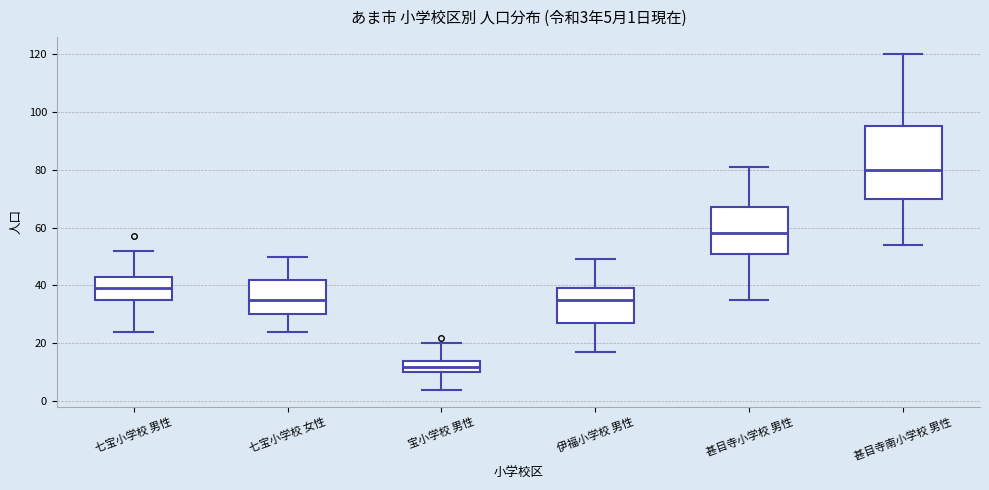

Which box is the tallest, from its lower edge to its upper edge?

甚目寺南小学校 男性